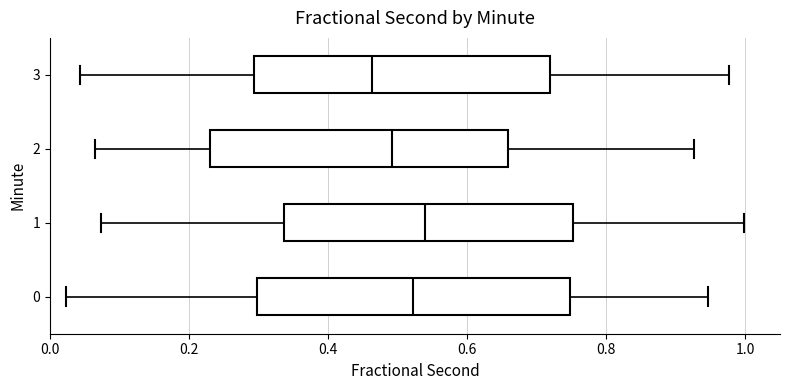

Reading bottom to top, read every box against the x-axis: the position of its median line, the range the box covers, and the ends of its whiskers. The values are not printed on the chart, so give them approximately, as read against the axis.

0: median 0.52, box 0.30 to 0.74, whiskers 0.02 to 0.94
1: median 0.54, box 0.34 to 0.76, whiskers 0.08 to 1.00
2: median 0.50, box 0.22 to 0.66, whiskers 0.06 to 0.92
3: median 0.46, box 0.30 to 0.72, whiskers 0.04 to 0.98